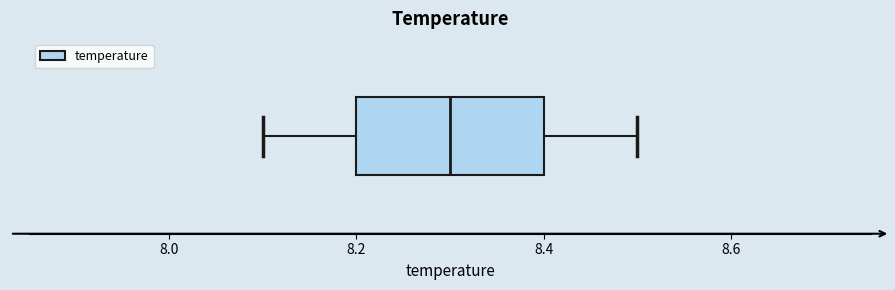

Transcribe this box plot: give where the median line is, the range the box spans, and where the two whiskers end, as read against the x-axis. The values are not printed on the chart, so give them approximately, as read against the axis.

median 8.3, box 8.2 to 8.4, whiskers 8.1 to 8.5